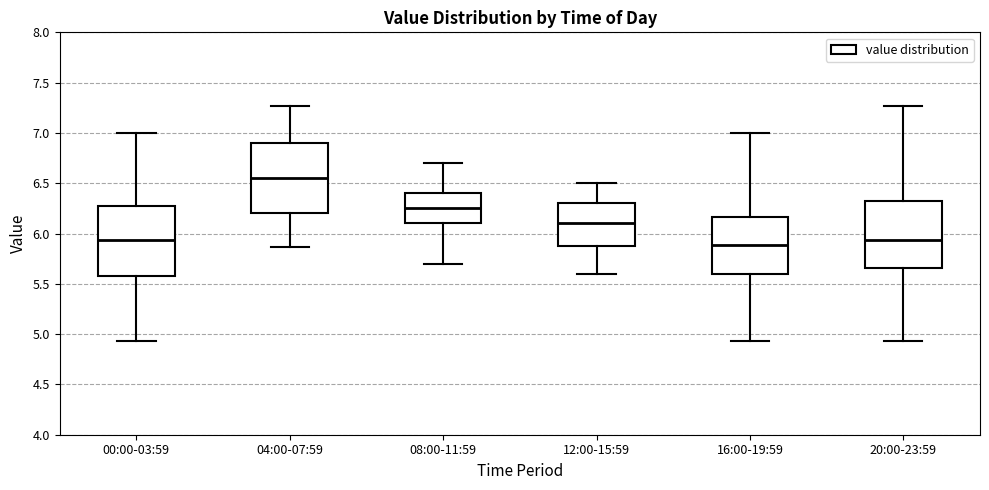

Reading left to right, transcribe this box plot: for each box, give where its median line is, the range the box spans, and where its two whiskers end, as read against the y-axis. The values are not printed on the chart, so give them approximately, as read against the axis.

00:00-03:59: median 5.95, box 5.60 to 6.30, whiskers 4.95 to 7.00
04:00-07:59: median 6.55, box 6.20 to 6.90, whiskers 5.85 to 7.25
08:00-11:59: median 6.25, box 6.10 to 6.40, whiskers 5.70 to 6.70
12:00-15:59: median 6.10, box 5.90 to 6.30, whiskers 5.60 to 6.50
16:00-19:59: median 5.90, box 5.60 to 6.15, whiskers 4.95 to 7.00
20:00-23:59: median 5.95, box 5.65 to 6.35, whiskers 4.95 to 7.25